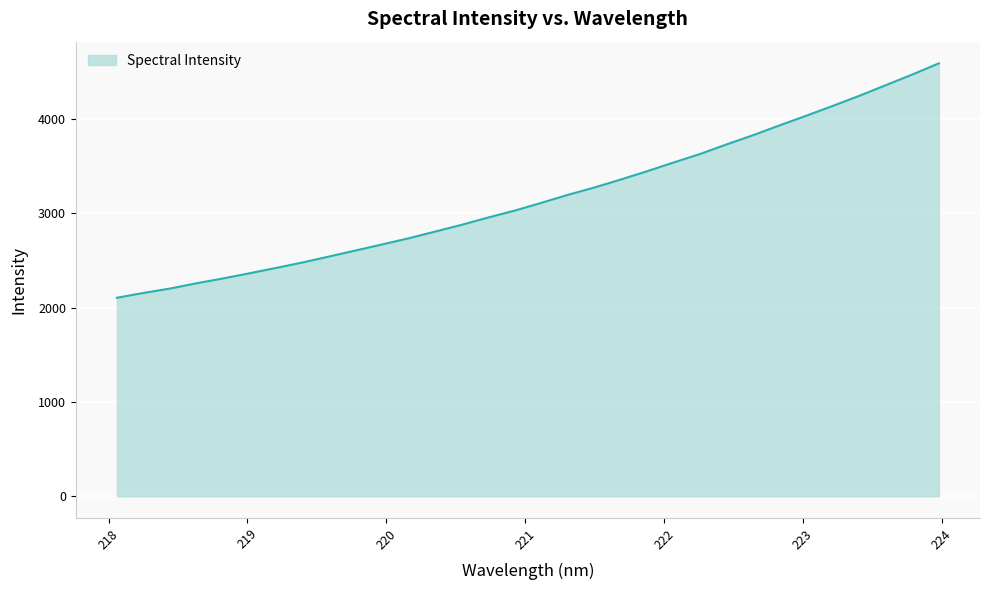

What is the difference between the maximum and minimum values?

2484.1